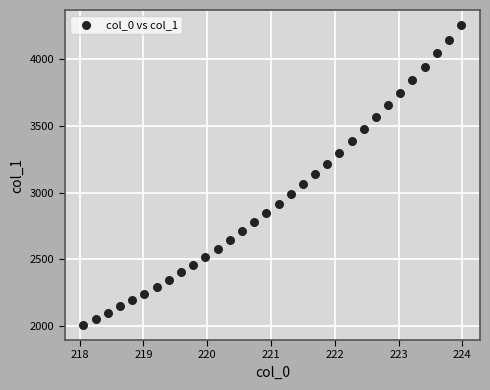

What is the range of X values (max minus min)?

5.9